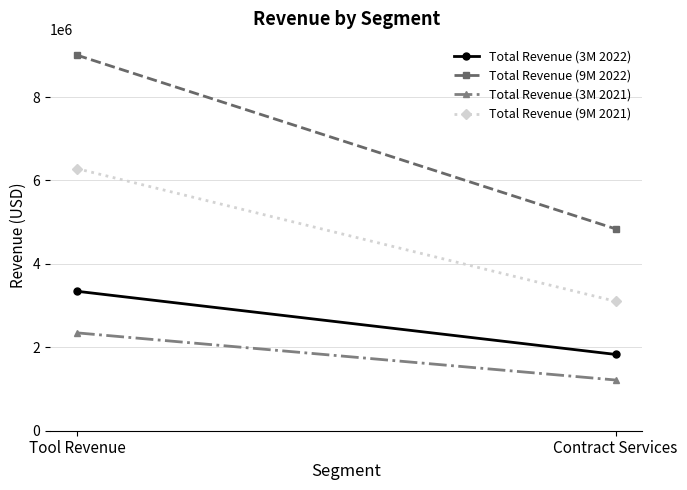

Reading left to right, what are all the values shown in this chart?

Total Revenue (3M 2022): Tool Revenue=3343227	Contract Services=1829318
Total Revenue (9M 2022): Tool Revenue=9004055	Contract Services=4839497
Total Revenue (3M 2021): Tool Revenue=2346234	Contract Services=1215685
Total Revenue (9M 2021): Tool Revenue=6283461	Contract Services=3102219